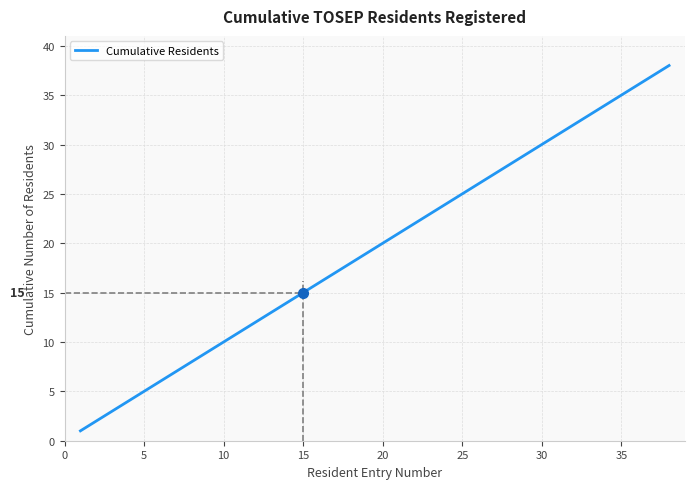

What is the maximum value shown in the chart?

38